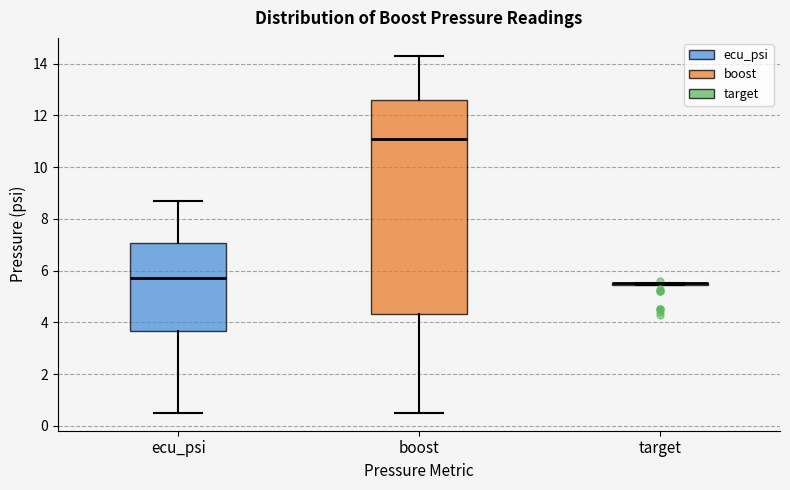

Where does the median line of the box for boost sit on the y-axis? The values are not printed on the chart, so give them approximately, as read against the axis.

11.2